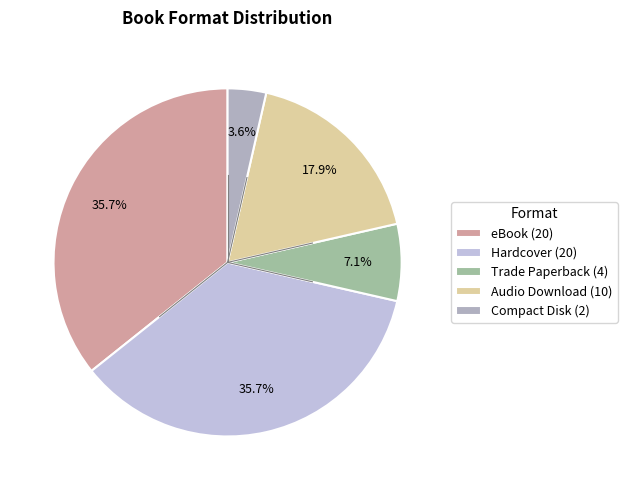

How many slices are in this pie chart?

5